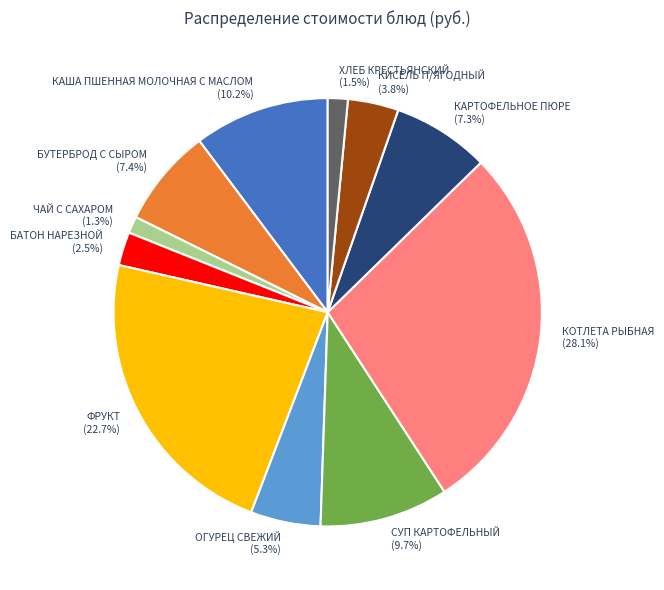

To the nearest percent, what is the difference between the БАТОН НАРЕЗНОЙ and ОГУРЕЦ СВЕЖИЙ slice percentages?

3%